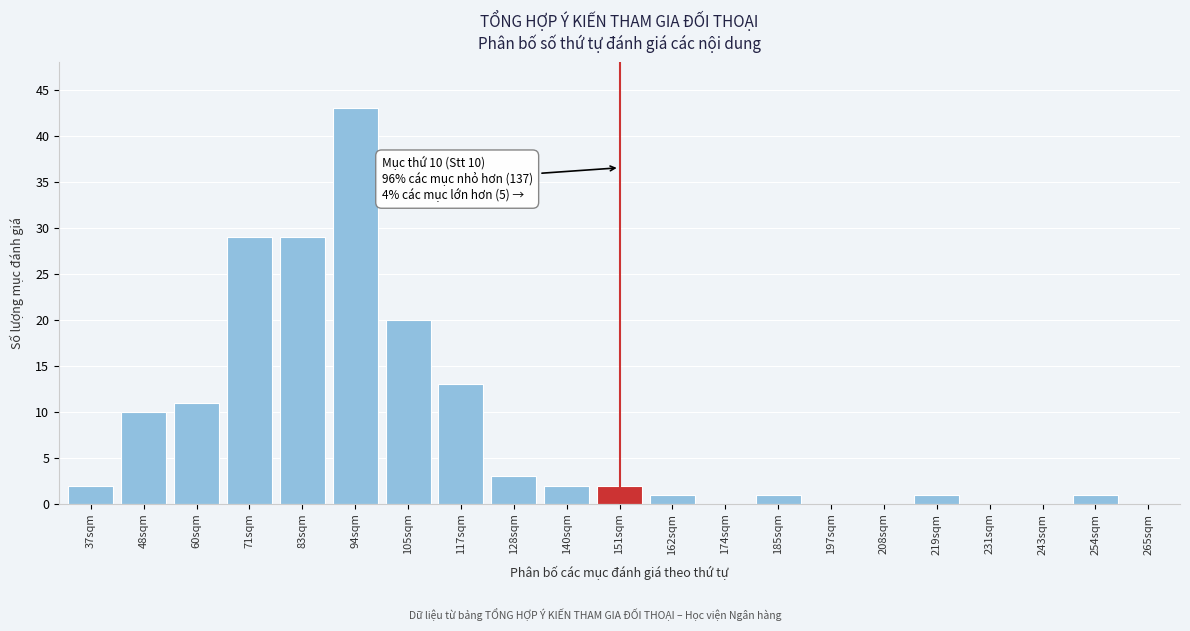

Reading left to right, extract all data points from this chart.

37sqm=2	48sqm=10	60sqm=11	71sqm=29	83sqm=29	94sqm=43	105sqm=20	117sqm=13	128sqm=3	140sqm=2	151sqm=2	162sqm=1	174sqm=0	185sqm=1	197sqm=0	208sqm=0	219sqm=1	231sqm=0	243sqm=0	254sqm=1	265sqm=0